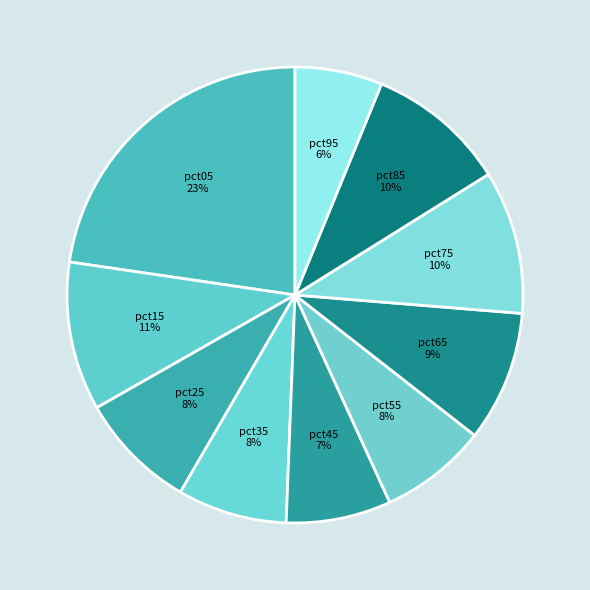

To the nearest percent, what portion does pct35 represent?

8%